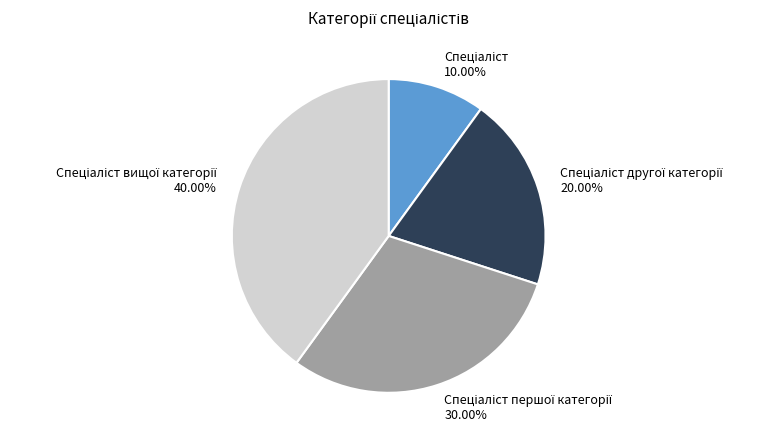

Is there a majority slice in this chart?

No